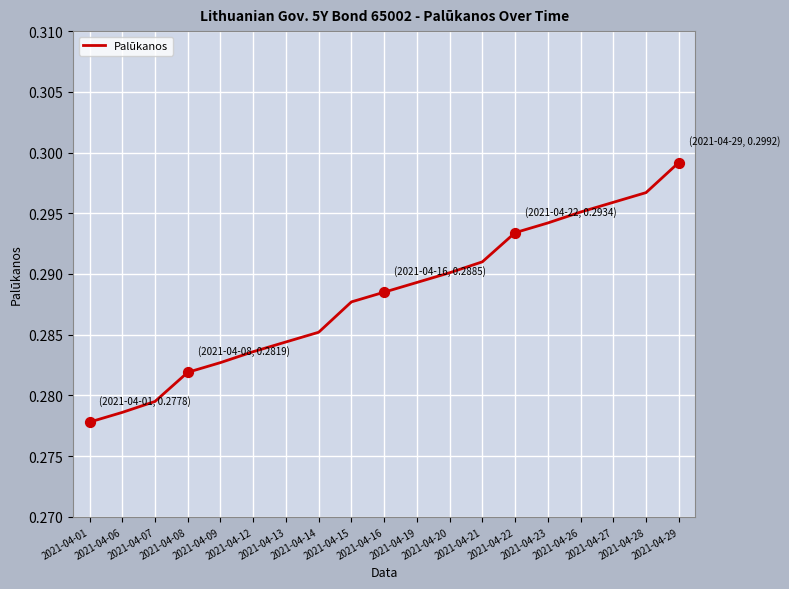

Between 2021-04-16 and 2021-04-08, which is larger?

2021-04-16